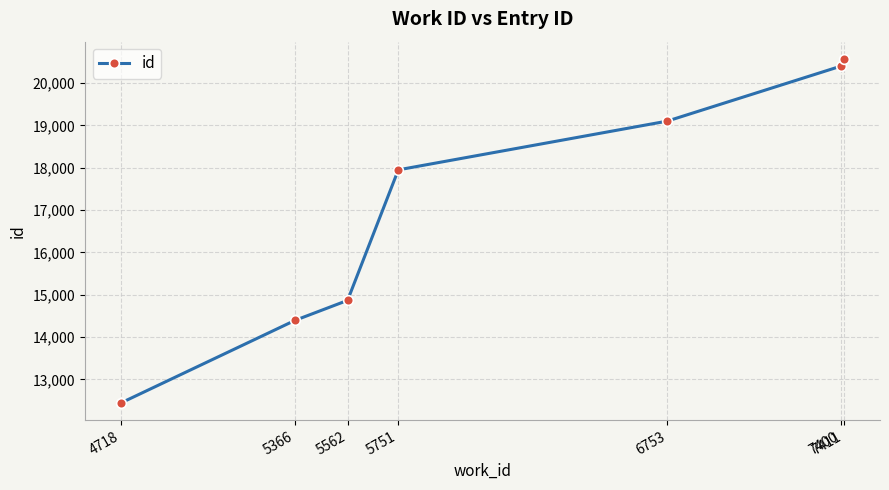

Reading left to right, list all the values displayed in this chart.

12443	14393	14866	17951	19103	20402	20574